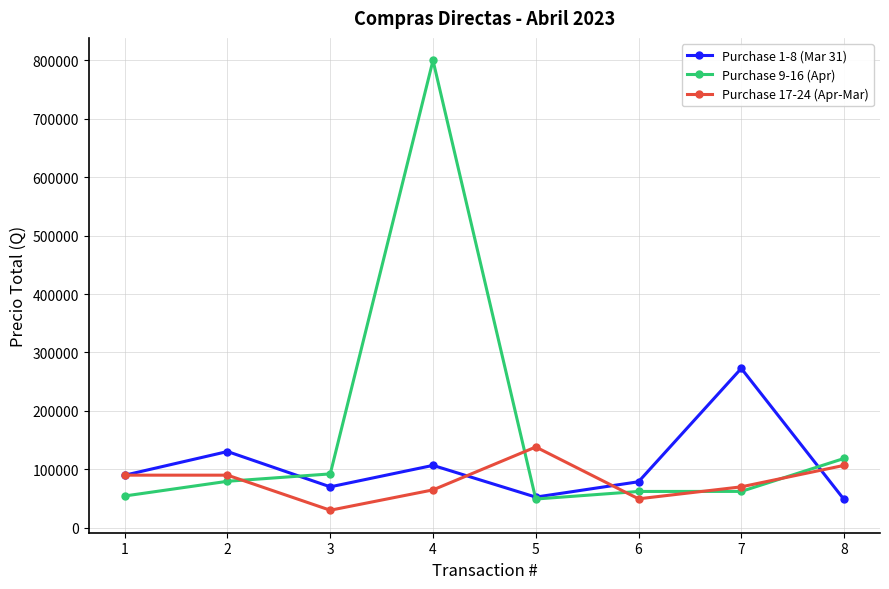

How many data points does each series have?

8